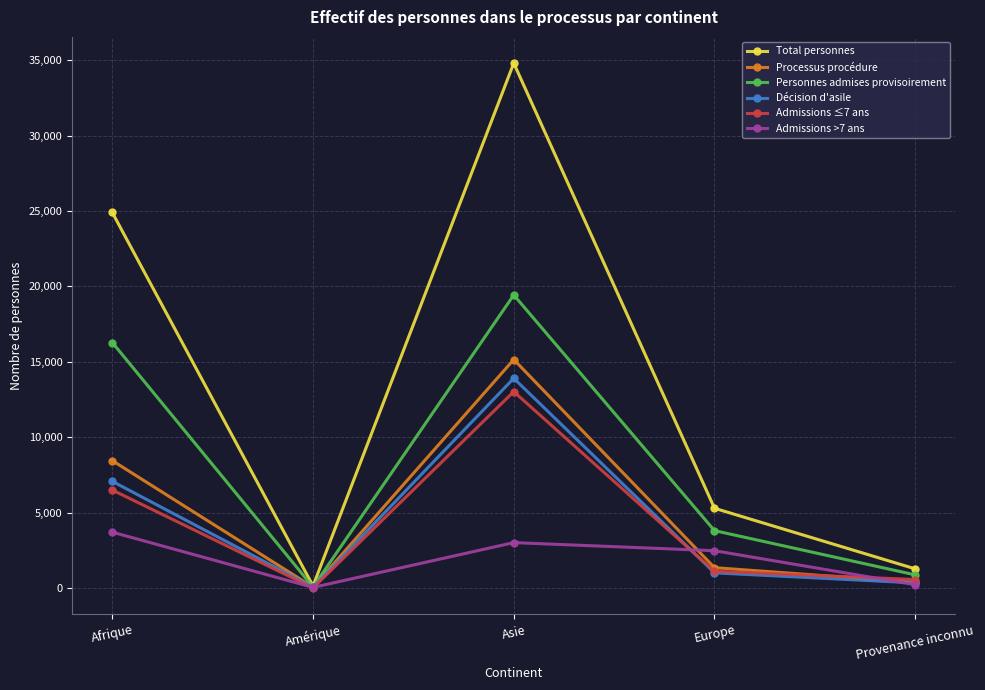

The Personnes admises provisoirement series shows 3815 at Europe. True or false?

True